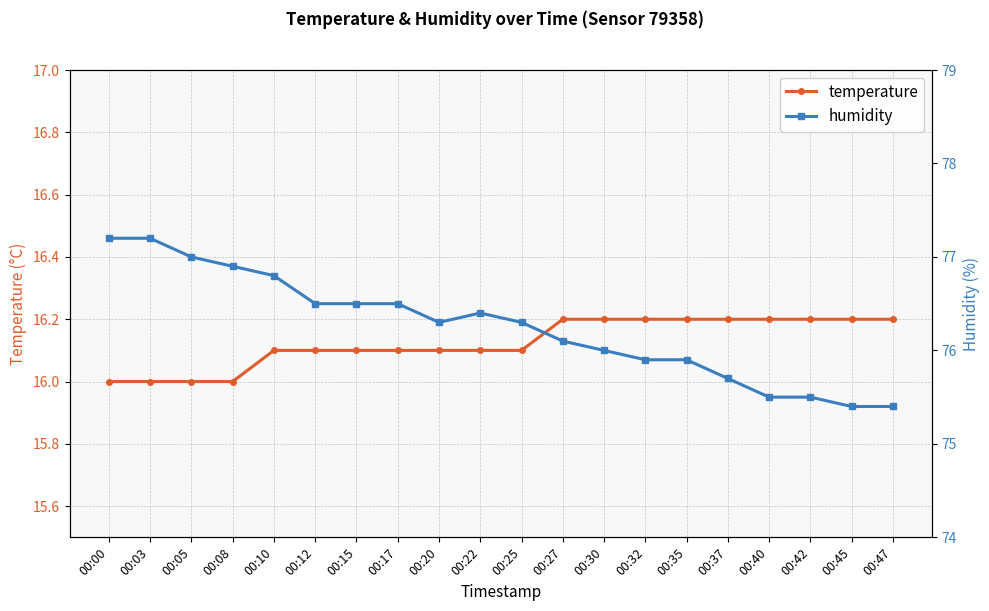

At which label is temperature closest to 16?

00:00